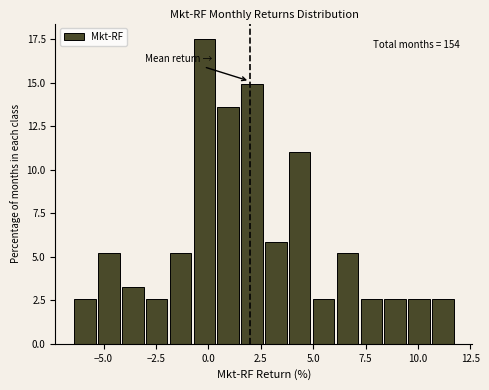

Around what value on the x-axis is the tallest bar? Give the approximate position of its centre, as read against the axis.

0.0